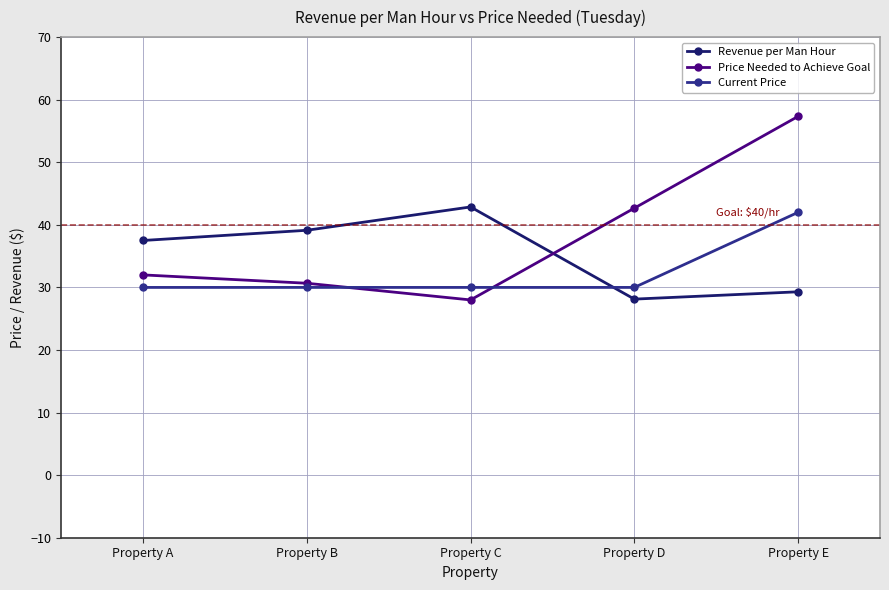

How many lines are shown in the chart?

3